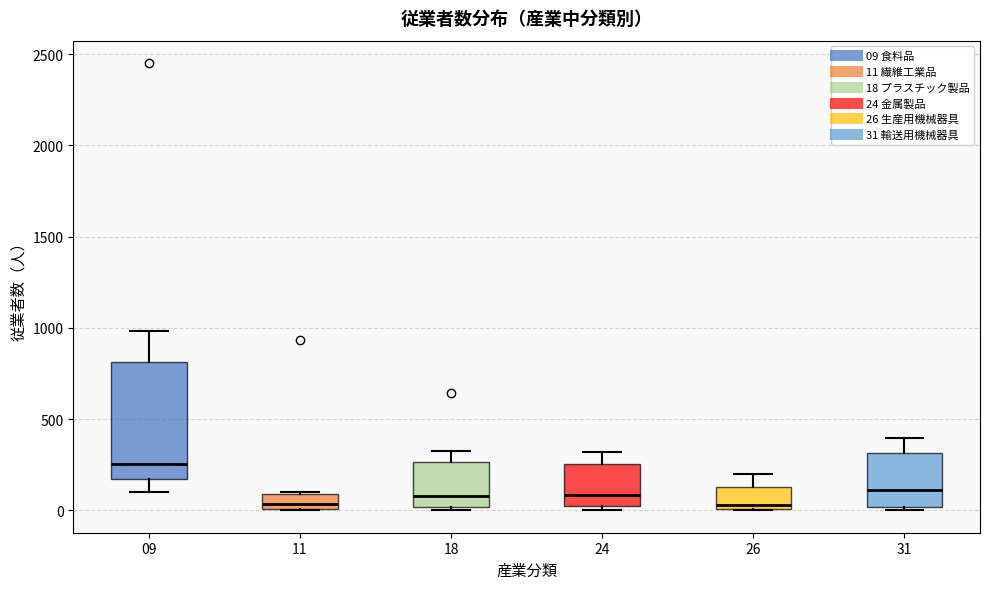

Reading left to right, read every box against the y-axis: the position of its median line, the range the box covers, and the ends of its whiskers. The values are not printed on the chart, so give them approximately, as read against the axis.

09: median 250, box 150 to 800, whiskers 100 to 1000
11: median 50, box 0 to 100, whiskers 0 to 100
18: median 100, box 0 to 250, whiskers 0 (just below the box's lower edge) to 300
24: median 100, box 0 to 250, whiskers 0 (just below the box's lower edge) to 300
26: median 50, box 0 to 150, whiskers 0 to 200
31: median 100, box 0 to 300, whiskers 0 (just below the box's lower edge) to 400